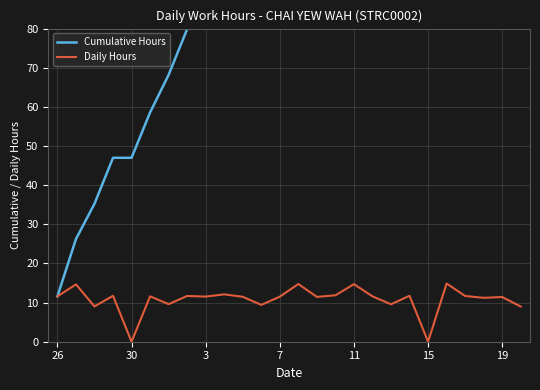

True or false: Cumulative Hours has more than 0 points higher than both neighbors.

False